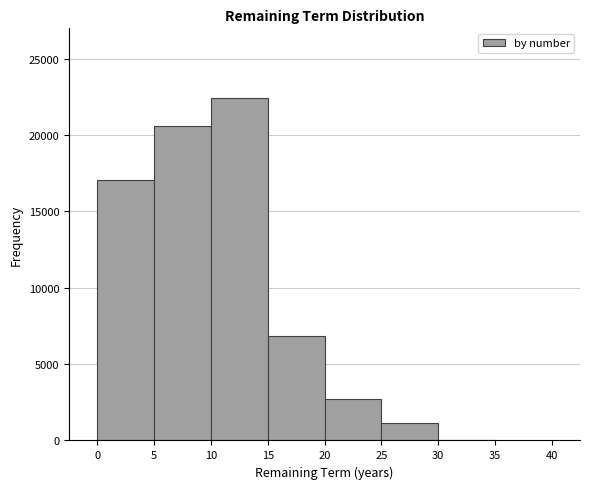

Reading left to right, list every bar in this chart as the range it spans on the x-axis followed by its height. The values are not printed on the chart, so give them approximately, as read against the axis.

0 to 5: 17000
5 to 10: 20500
10 to 15: 22500
15 to 20: 7000
20 to 25: 2500
25 to 30: 1000
30 to 35: under 500